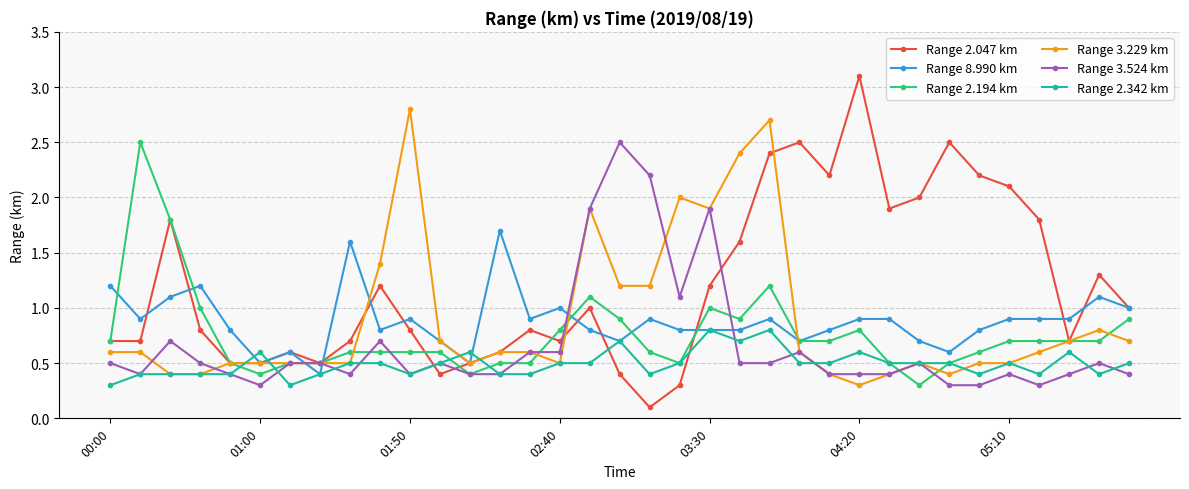

Which series has the widest spread of values?

Range 2.047 km